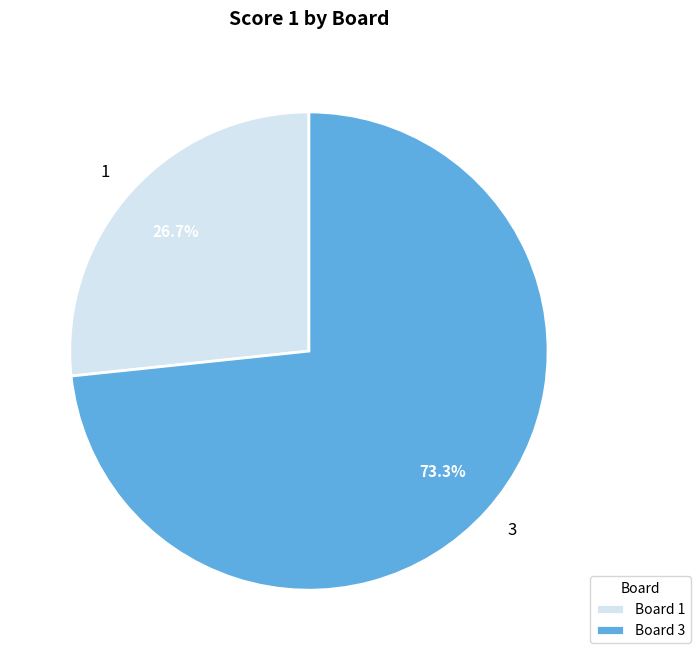

To the nearest percent, what is the average slice percentage?

50%